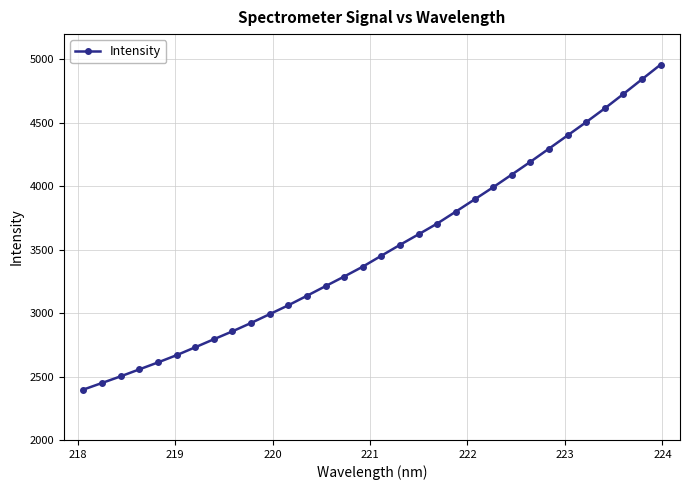

What is the value of the 18th point from the left?

3538.7